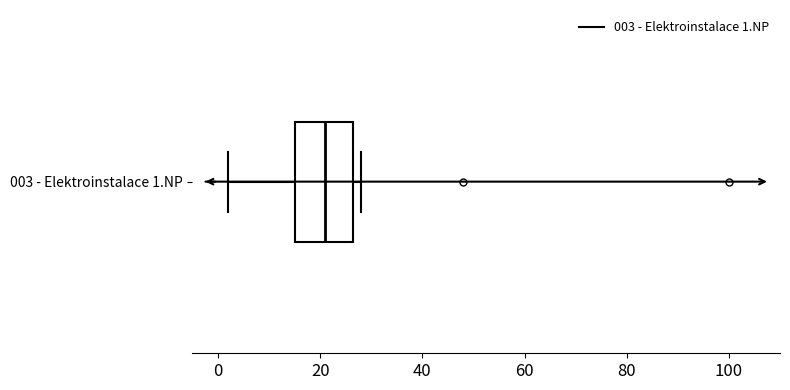

Where is the right edge of the box for 003 - Elektroinstalace 1.NP on the x-axis? The values are not printed on the chart, so give them approximately, as read against the axis.

26